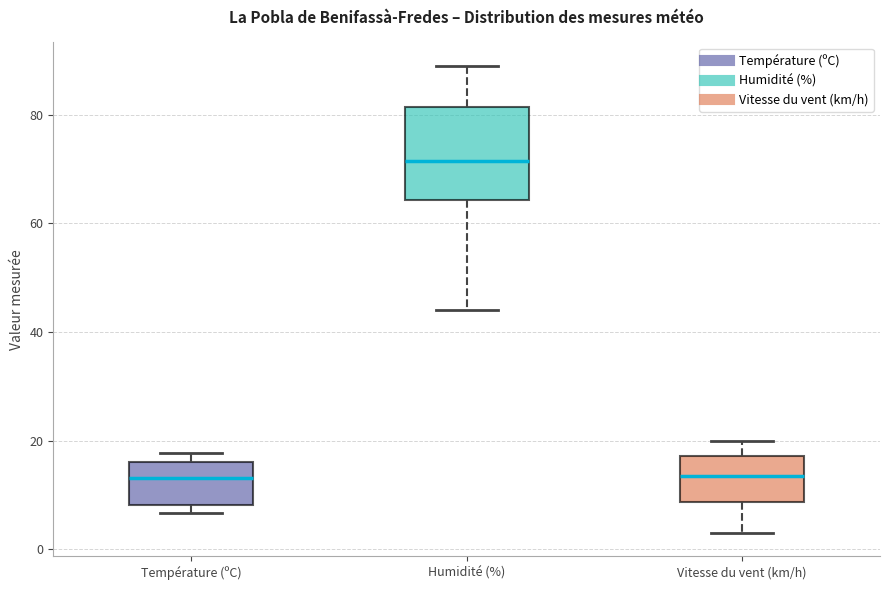

Reading left to right, read every box against the y-axis: the position of its median line, the range the box covers, and the ends of its whiskers. The values are not printed on the chart, so give them approximately, as read against the axis.

Température (ºC): median 14, box 8 to 16, whiskers 6 to 18
Humidité (%): median 72, box 64 to 82, whiskers 44 to 90
Vitesse du vent (km/h): median 14, box 8 to 18, whiskers 4 to 20